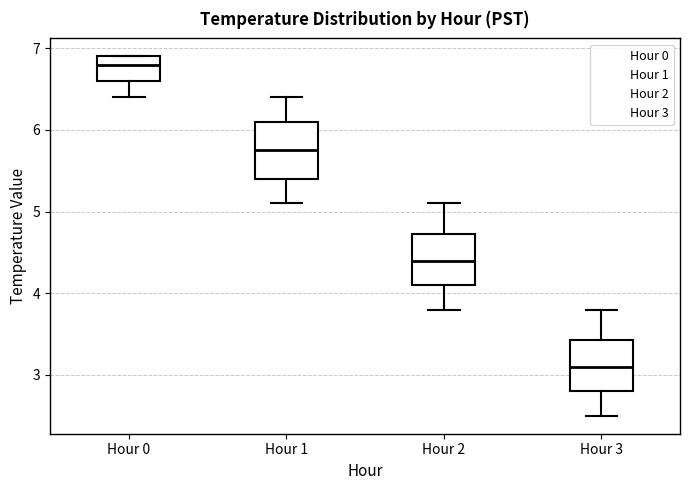

Reading left to right, transcribe this box plot: for each box, give where its median line is, the range the box spans, and where its two whiskers end, as read against the y-axis. The values are not printed on the chart, so give them approximately, as read against the axis.

Hour 0: median 6.8, box 6.6 to 6.9, whiskers 6.4 to 6.9
Hour 1: median 5.8, box 5.4 to 6.1, whiskers 5.1 to 6.4
Hour 2: median 4.4, box 4.1 to 4.7, whiskers 3.8 to 5.1
Hour 3: median 3.1, box 2.8 to 3.4, whiskers 2.5 to 3.8